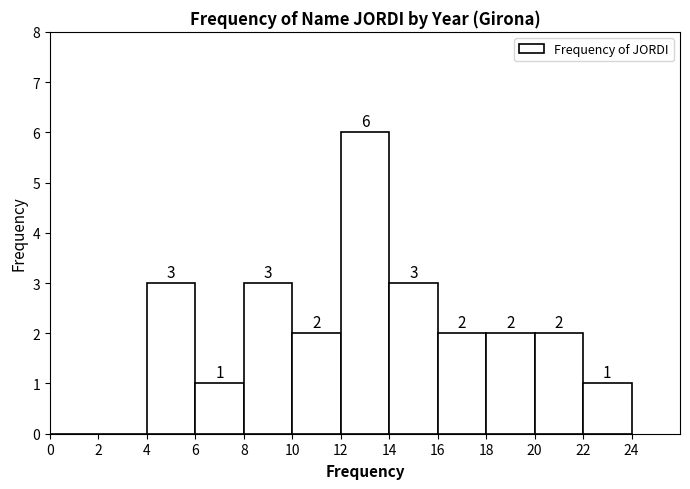

Over which range of the x-axis is the bar tallest?

12 to 14